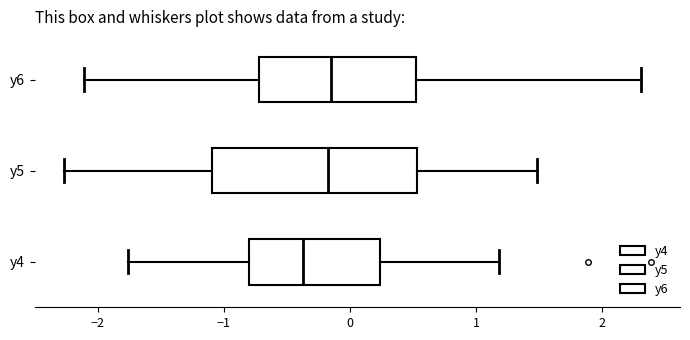

Reading bottom to top, transcribe this box plot: for each box, give where its median line is, the range the box spans, and where its two whiskers end, as read against the x-axis. The values are not printed on the chart, so give them approximately, as read against the axis.

y4: median -0.4, box -0.8 to 0.2, whiskers -1.8 to 1.2
y5: median -0.2, box -1.1 to 0.5, whiskers -2.3 to 1.5
y6: median -0.2, box -0.7 to 0.5, whiskers -2.1 to 2.3